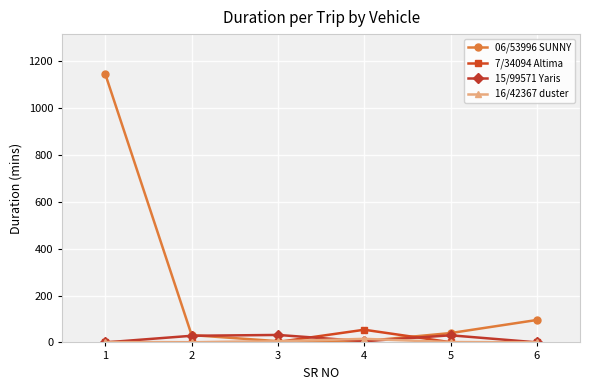

Is the value of 15/99571 Yaris at 2 greater than the value of 16/42367 duster at 6?

Yes